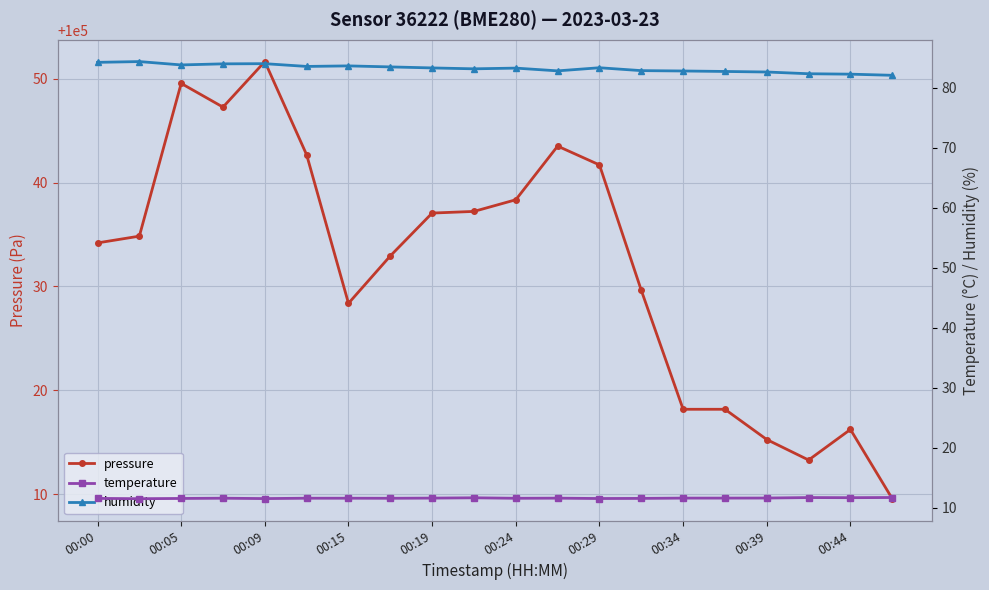

What is the average value of the temperature series?

11.6